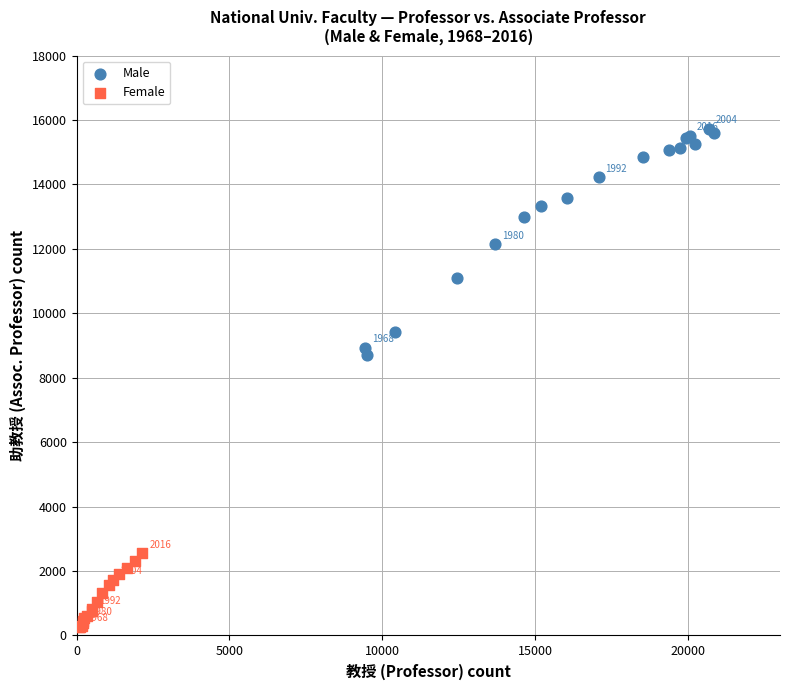

What are all the series names shown in the legend?

Male, Female